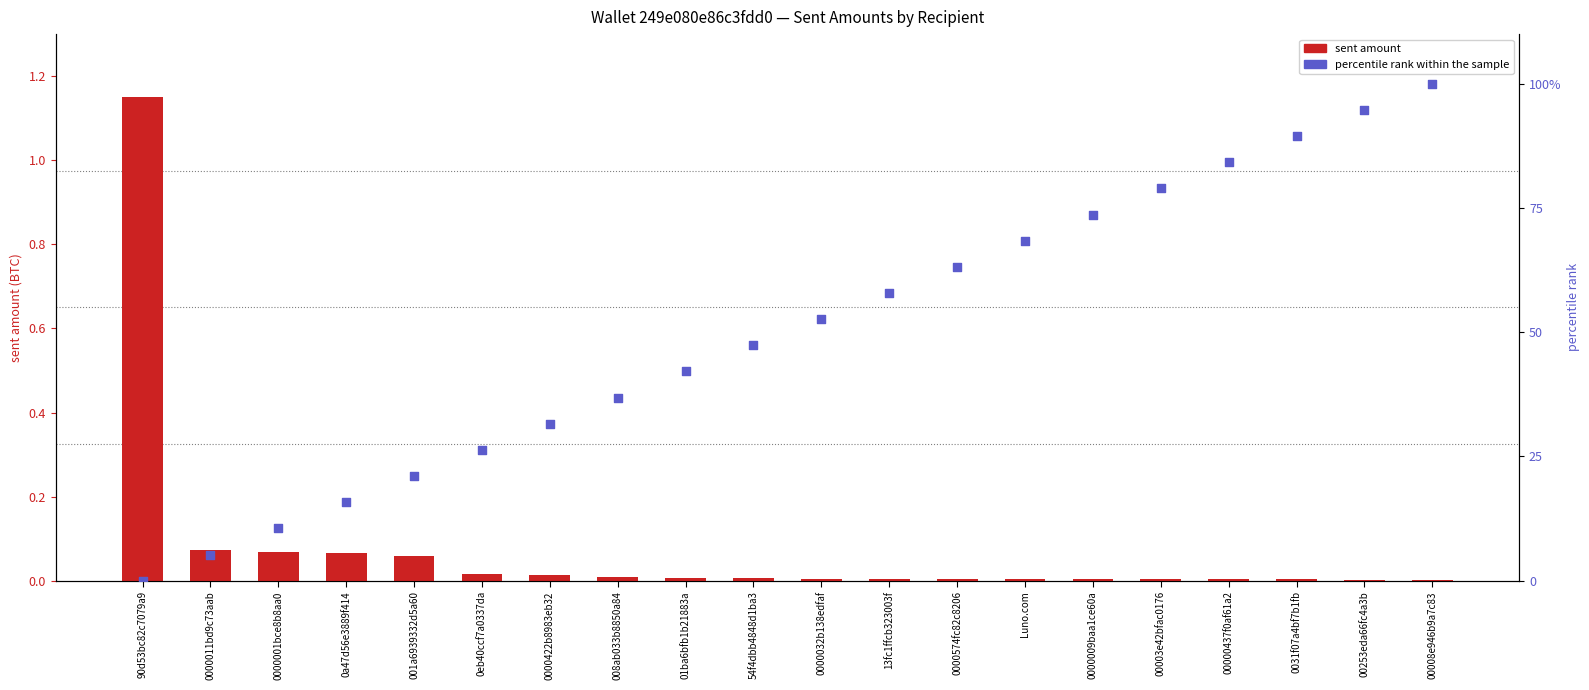

What are all the series names shown in the legend?

sent amount, percentile rank within the sample